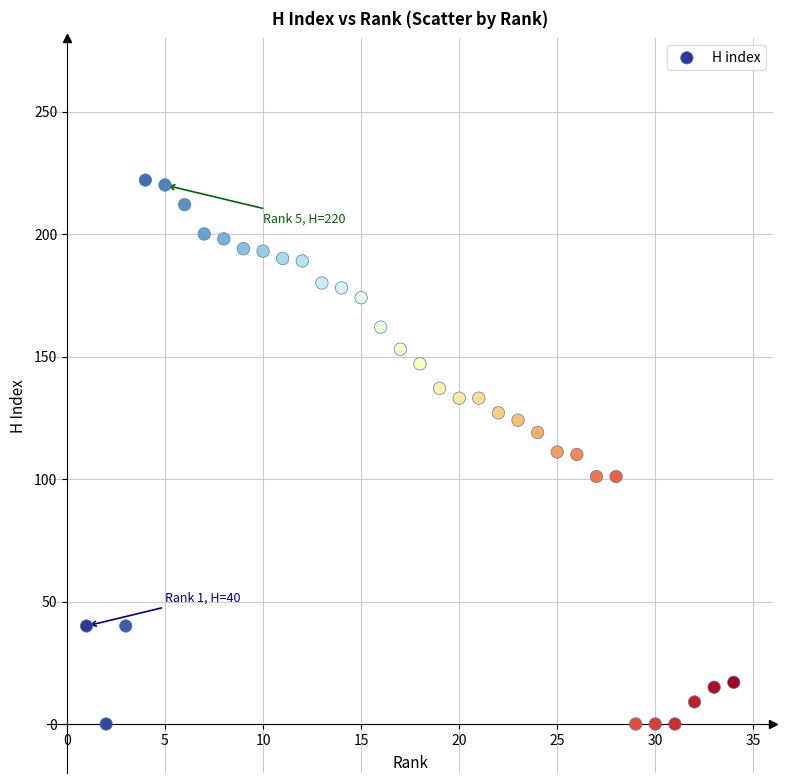

What is the range of X values (max minus min)?

33